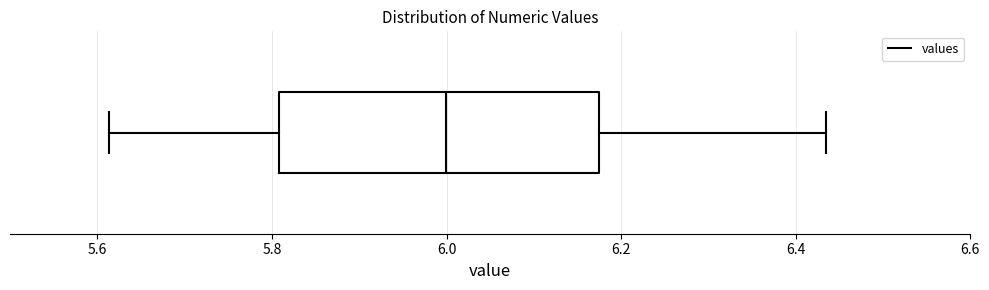

Where does the right whisker of the box end on the x-axis? The values are not printed on the chart, so give them approximately, as read against the axis.

6.44